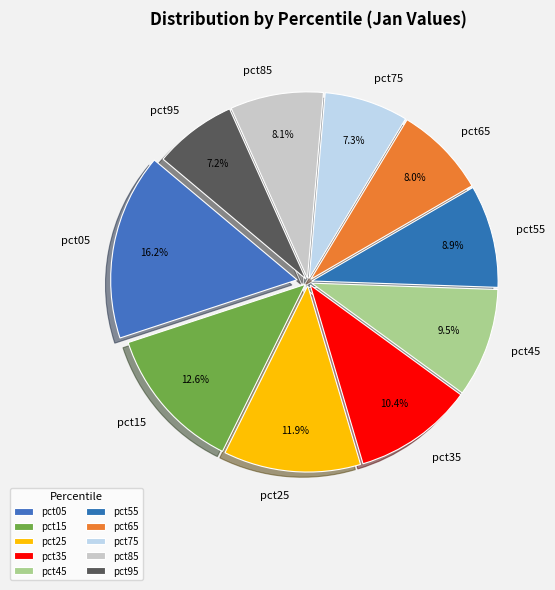

How many slices are in this pie chart?

10